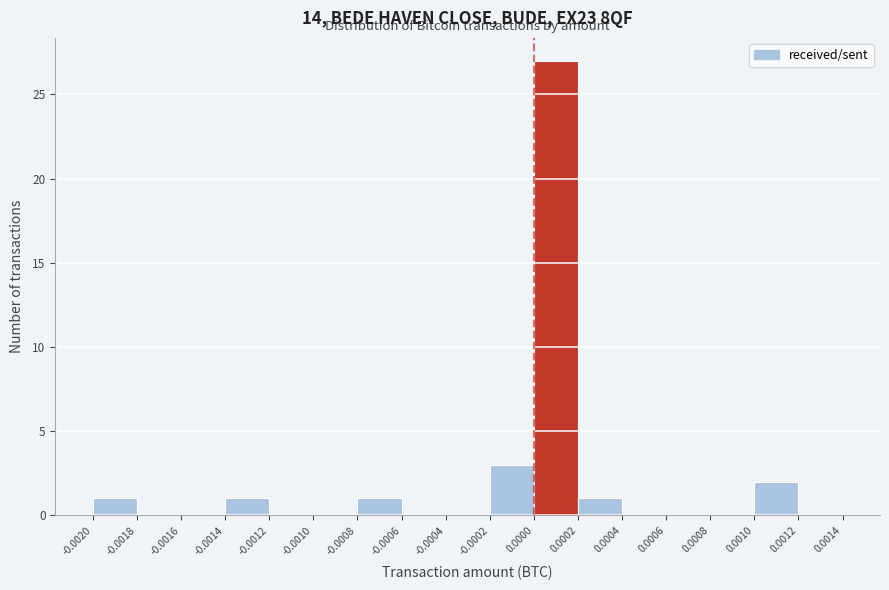

Reading left to right, list every bar in this chart as the range it spans on the x-axis followed by its height. The values are not printed on the chart, so give them approximately, as read against the axis.

-0.0020 to -0.0018: 1
-0.0018 to -0.0016: 0
-0.0016 to -0.0014: 0
-0.0014 to -0.0012: 1
-0.0012 to -0.0010: 0
-0.0010 to -0.0008: 0
-0.0008 to -0.0006: 1
-0.0006 to -0.0004: 0
-0.0004 to -0.0002: 0
-0.0002 to 0.0000: 3
0.0000 to 0.0002: 27
0.0002 to 0.0004: 1
0.0004 to 0.0006: 0
0.0006 to 0.0008: 0
0.0008 to 0.0010: 0
0.0010 to 0.0012: 2
0.0012 to 0.0014: 0